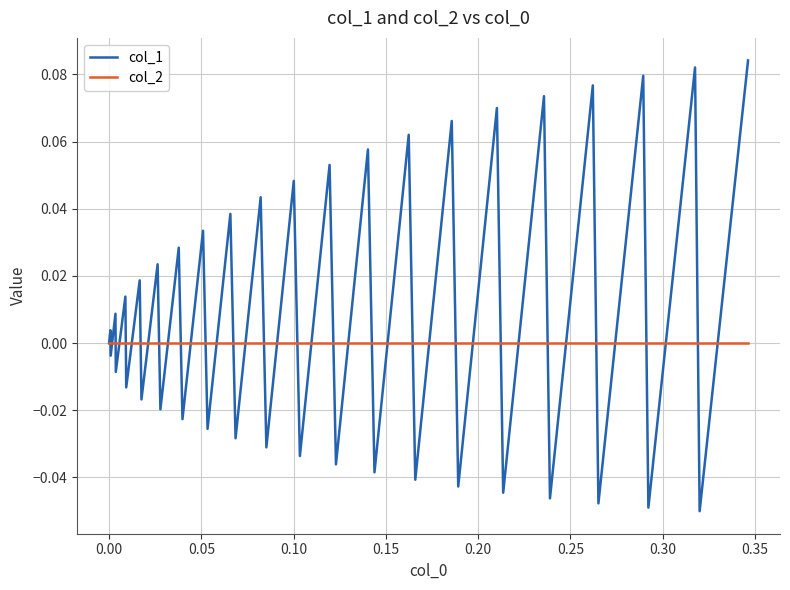

Which series has the largest range (max minus min)?

col_1